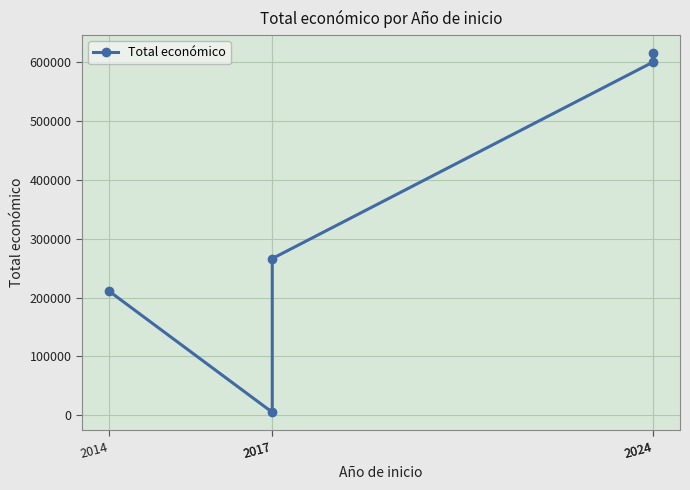

What is the smallest value displayed?

5000